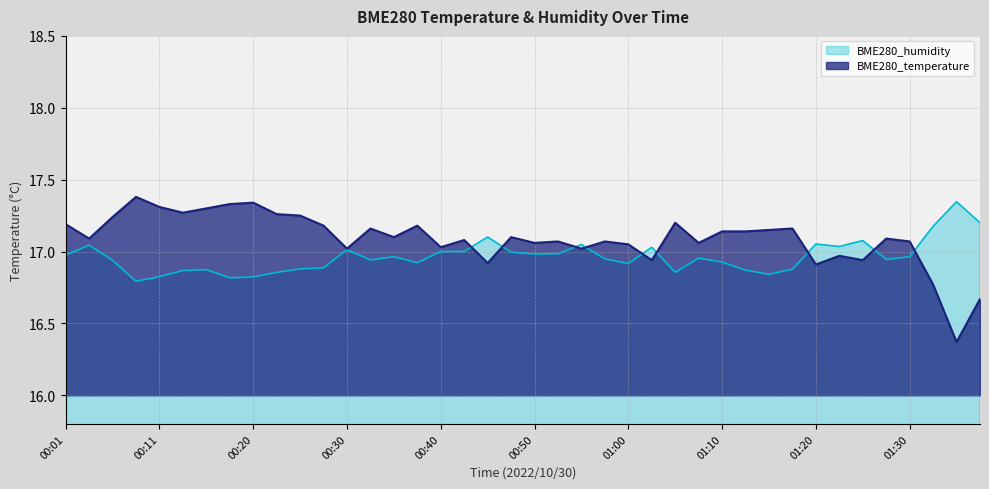

How many categories are shown in the chart?

40